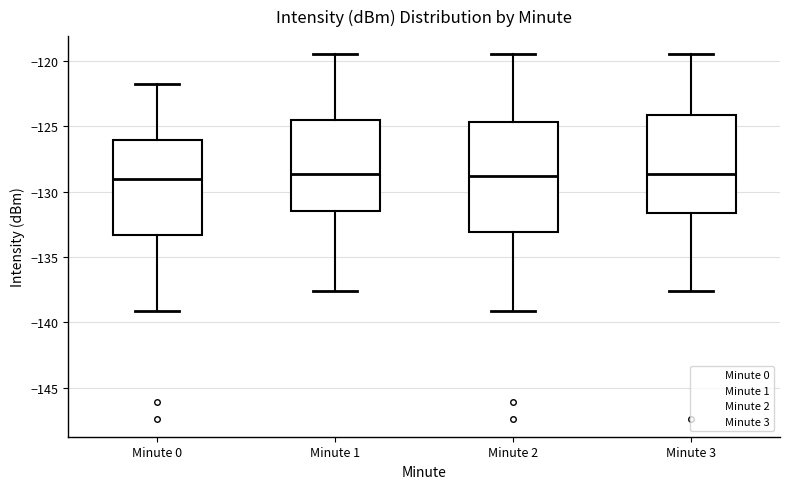

Reading left to right, transcribe this box plot: for each box, give where its median line is, the range the box spans, and where its two whiskers end, as read against the y-axis. The values are not printed on the chart, so give them approximately, as read against the axis.

Minute 0: median -129.0, box -133.5 to -126.0, whiskers -139.0 to -121.5
Minute 1: median -128.5, box -131.5 to -124.5, whiskers -137.5 to -119.5
Minute 2: median -129.0, box -133.0 to -124.5, whiskers -139.0 to -119.5
Minute 3: median -128.5, box -131.5 to -124.0, whiskers -137.5 to -119.5